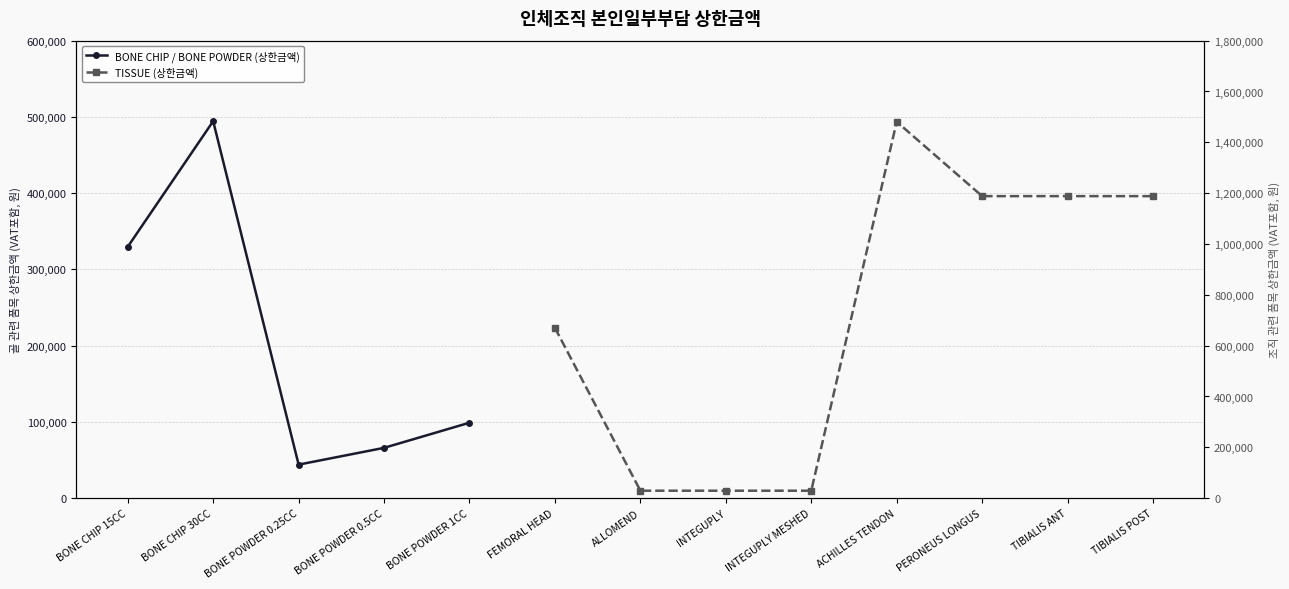

True or false: BONE CHIP / BONE POWDER (상한금액) and TISSUE (상한금액) intersect in this chart.

False